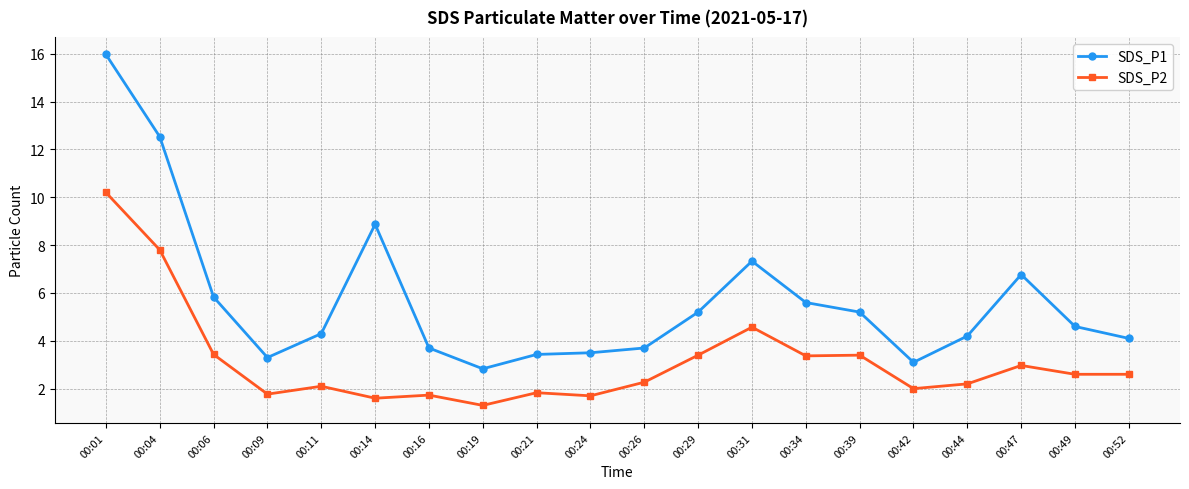

True or false: SDS_P1 has more than 2 interior local peaks.

True